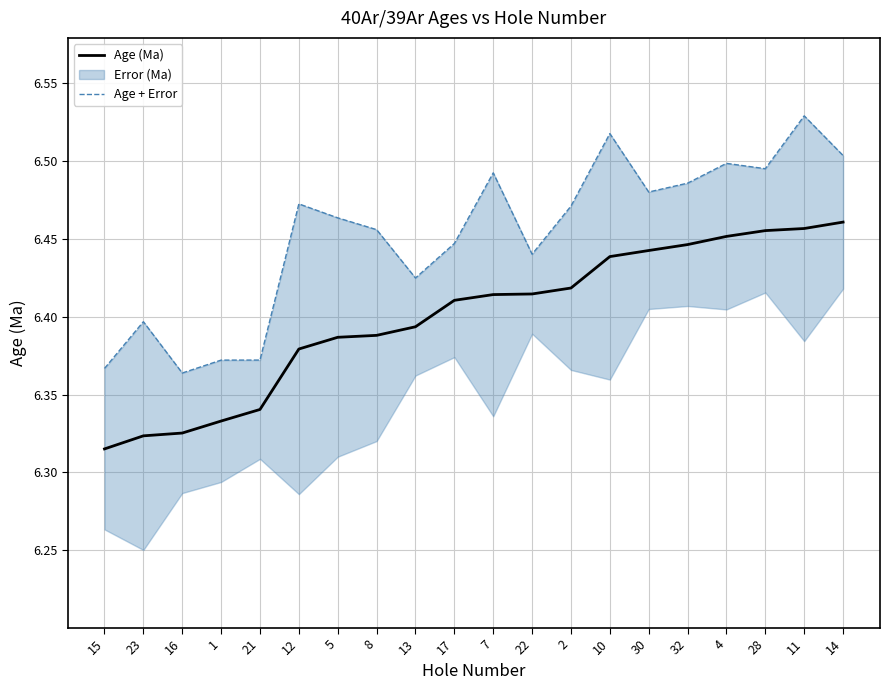

Is it true that Age + Error equals 6.5 at 32?

True